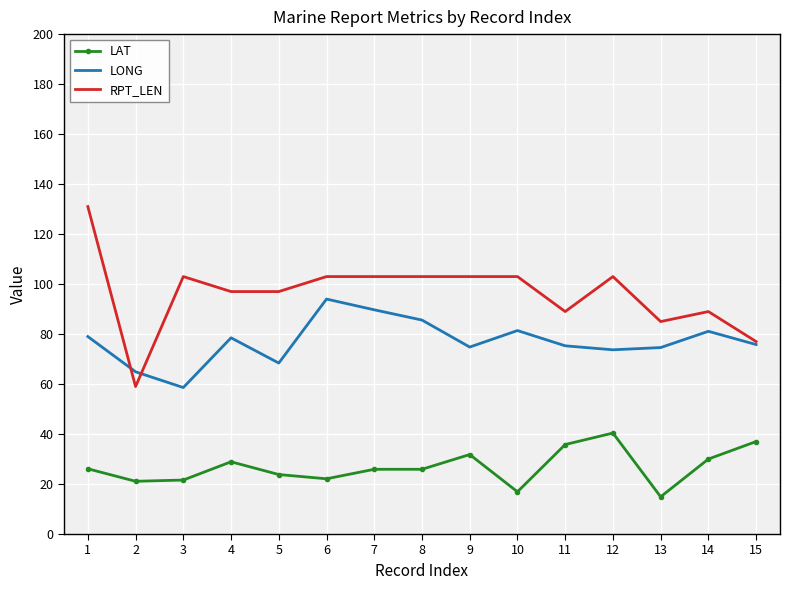

What is the sum of the LAT values at 8 and 14?

55.9